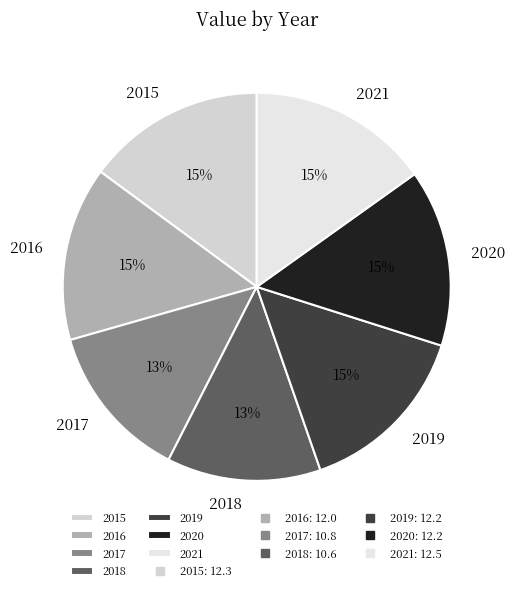

Approximately how many times larger is the value at 2019 compared to 2021?

1.0